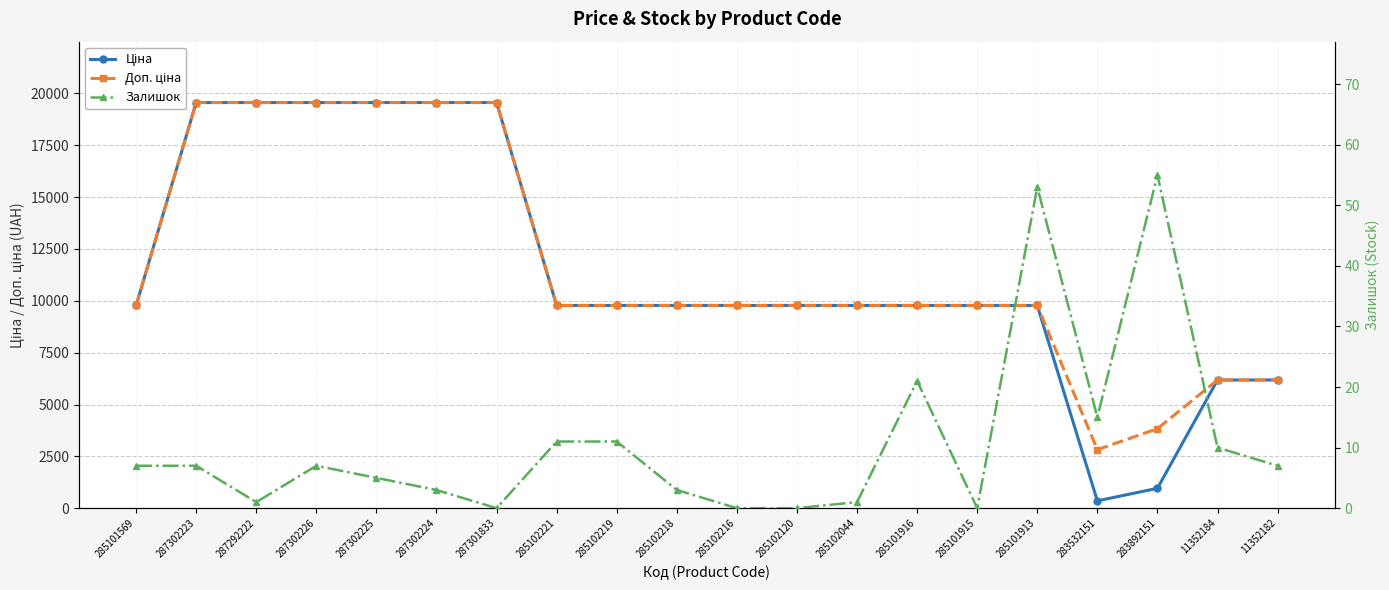

True or false: Ціна and Залишок intersect in this chart.

False